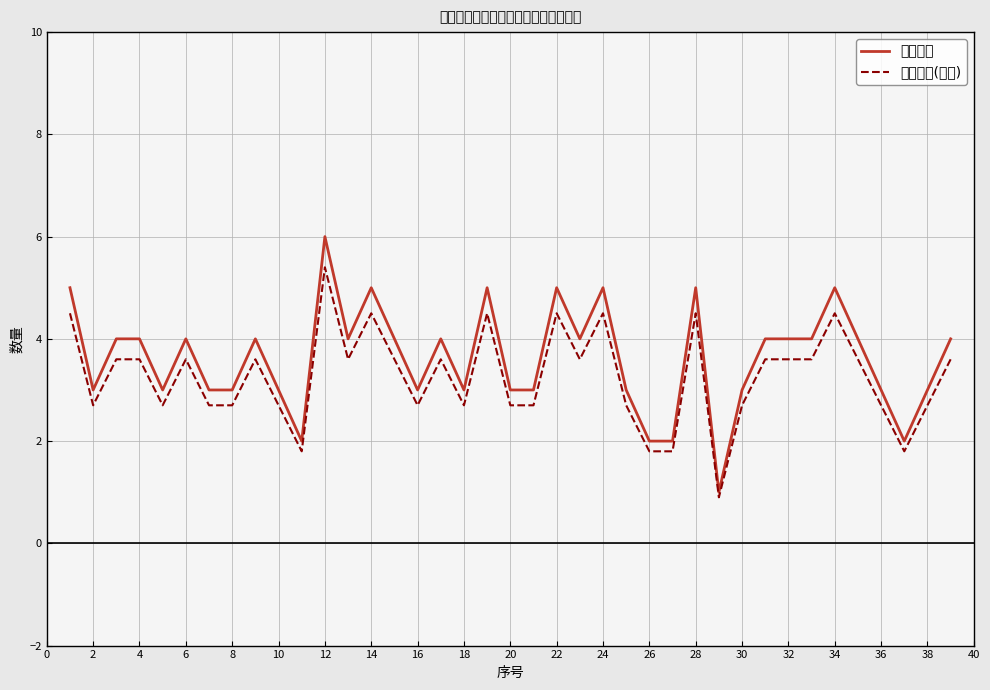

True or false: 救助人口 has more than 2 interior local peaks.

True